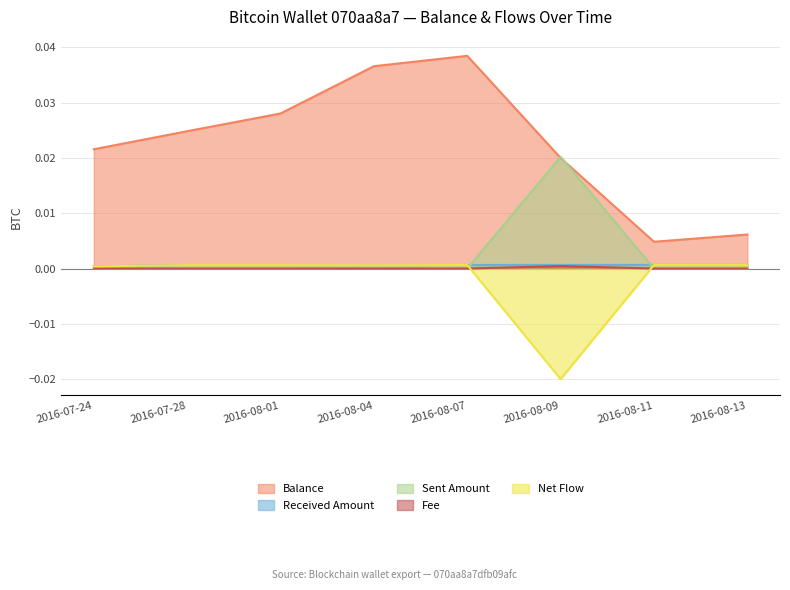

Where is the first local minimum for Balance?

2016-08-11